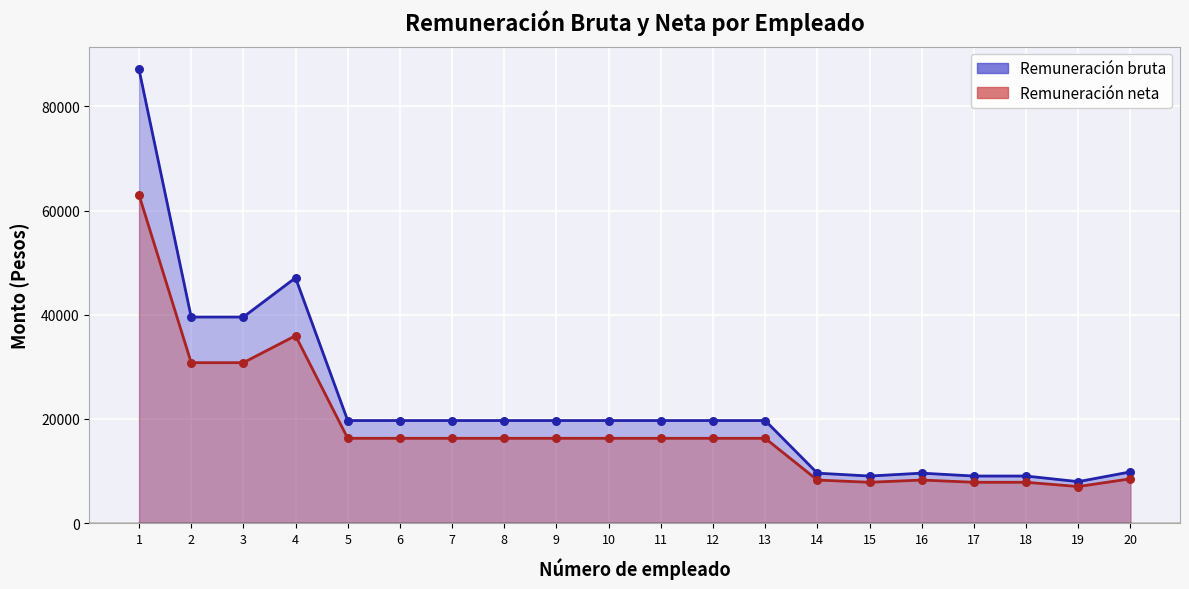

What are all the series names shown in the legend?

Remuneración bruta, Remuneración neta